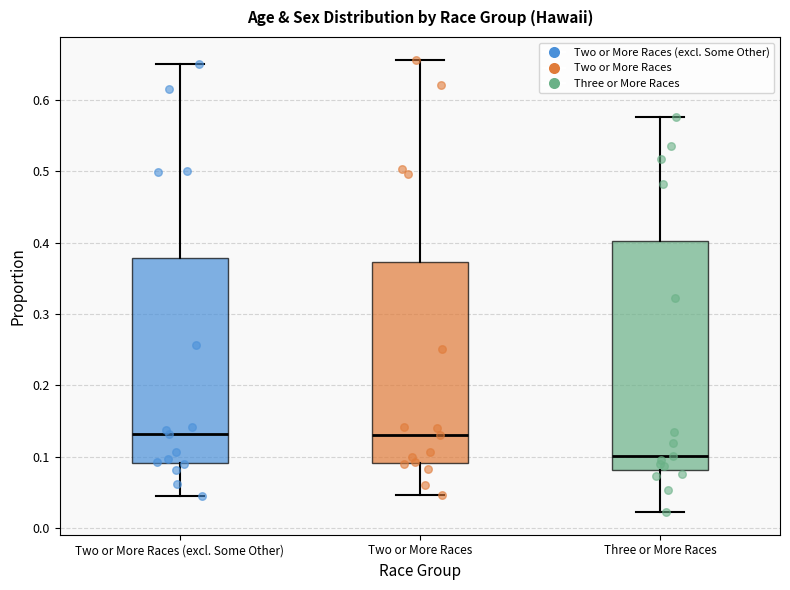

Which box has the lowest median line?

Three or More Races